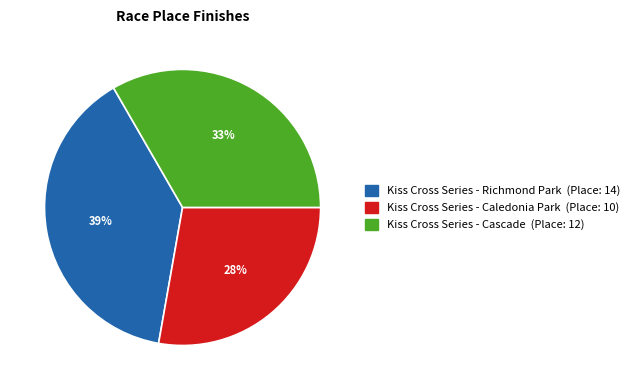

Combined, do Kiss Cross Series - Richmond Park and Kiss Cross Series - Cascade account for over 50%?

Yes